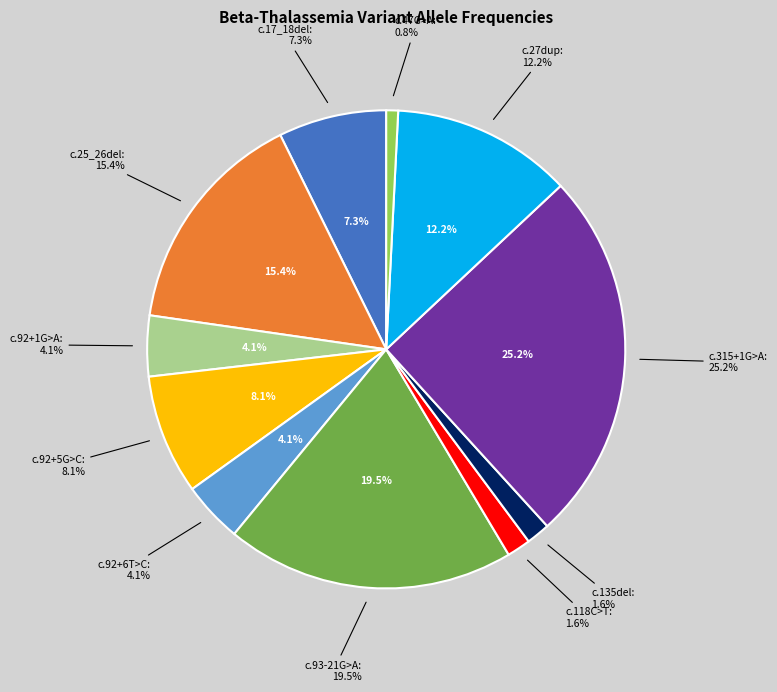

Is there any slice that represents more than half of the pie?

No